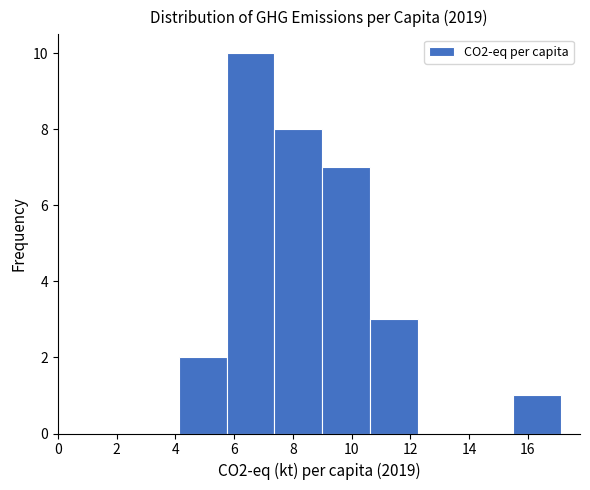

What is the height of the bar covering 5.8 to 7.4 on the x-axis? Neither the bar edges nor the heights are printed on the chart, so give them approximately, as read against the axes.

10